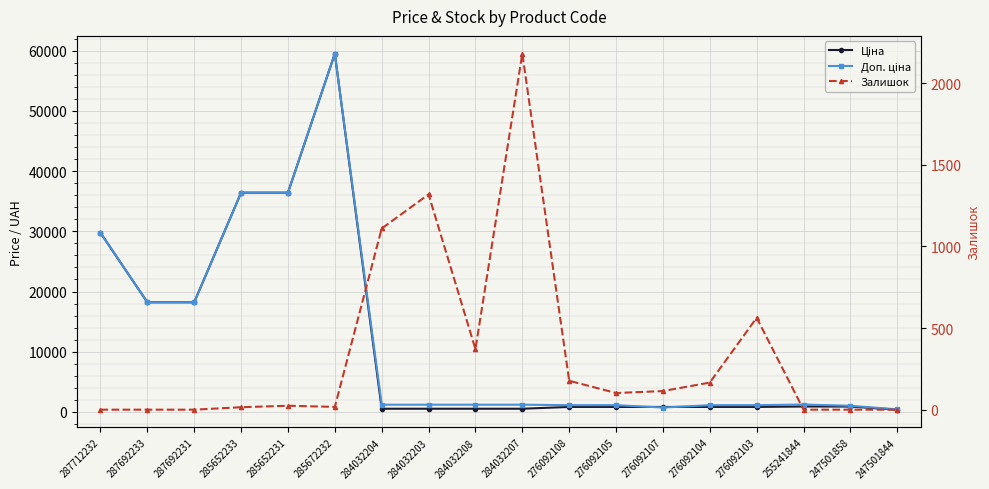

Rank the series by their maximum value, from highest to lowest.

Ціна, Доп. ціна, Залишок